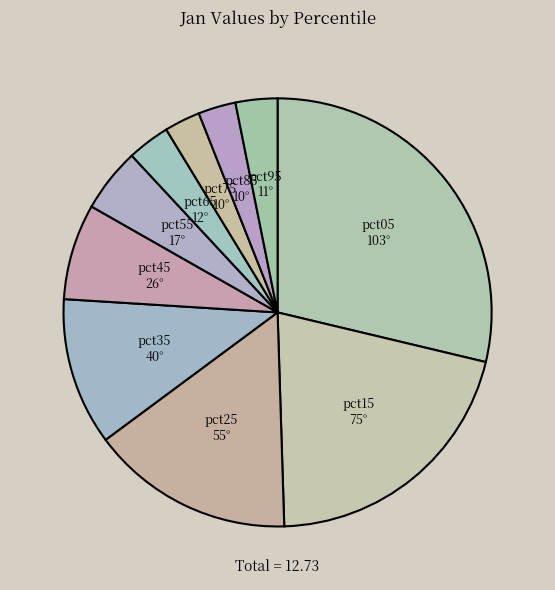

Is the sum of pct95 and pct75 greater than half?

No